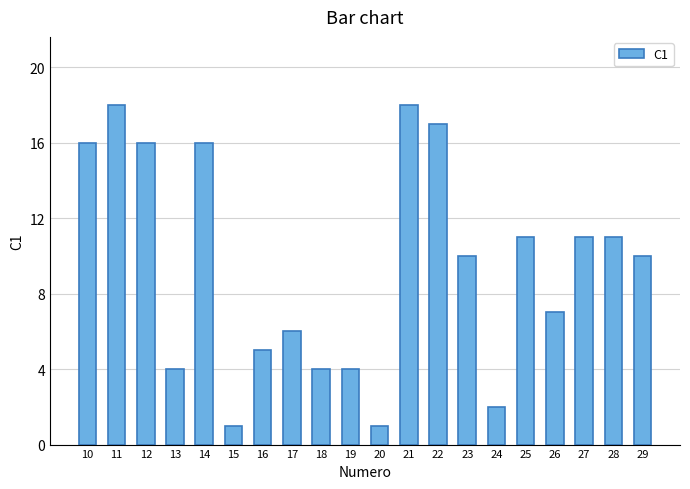

How many bars are there in total?

20